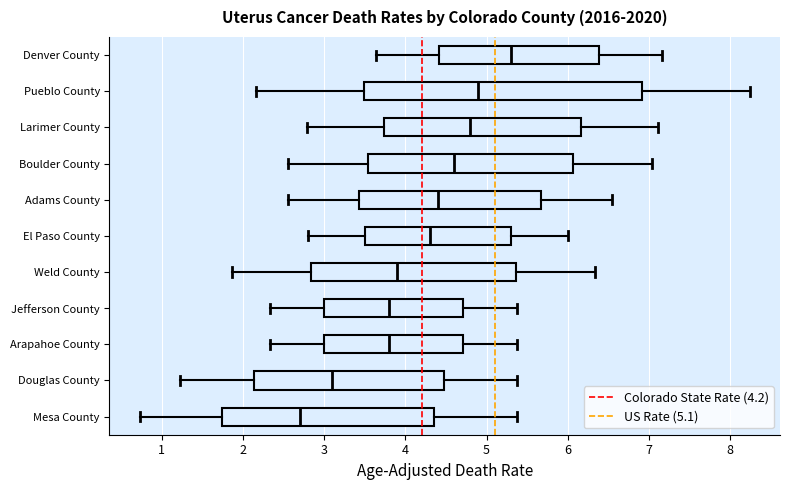

Reading bottom to top, read every box against the x-axis: the position of its median line, the range the box covers, and the ends of its whiskers. The values are not printed on the chart, so give them approximately, as read against the axis.

Mesa County: median 2.7, box 1.7 to 4.4, whiskers 0.7 to 5.4
Douglas County: median 3.1, box 2.1 to 4.5, whiskers 1.2 to 5.4
Arapahoe County: median 3.8, box 3.0 to 4.7, whiskers 2.3 to 5.4
Jefferson County: median 3.8, box 3.0 to 4.7, whiskers 2.3 to 5.4
Weld County: median 3.9, box 2.8 to 5.4, whiskers 1.9 to 6.3
El Paso County: median 4.3, box 3.5 to 5.3, whiskers 2.8 to 6.0
Adams County: median 4.4, box 3.4 to 5.7, whiskers 2.6 to 6.6
Boulder County: median 4.6, box 3.5 to 6.1, whiskers 2.6 to 7.0
Larimer County: median 4.8, box 3.7 to 6.2, whiskers 2.8 to 7.1
Pueblo County: median 4.9, box 3.5 to 6.9, whiskers 2.2 to 8.2
Denver County: median 5.3, box 4.4 to 6.4, whiskers 3.6 to 7.2